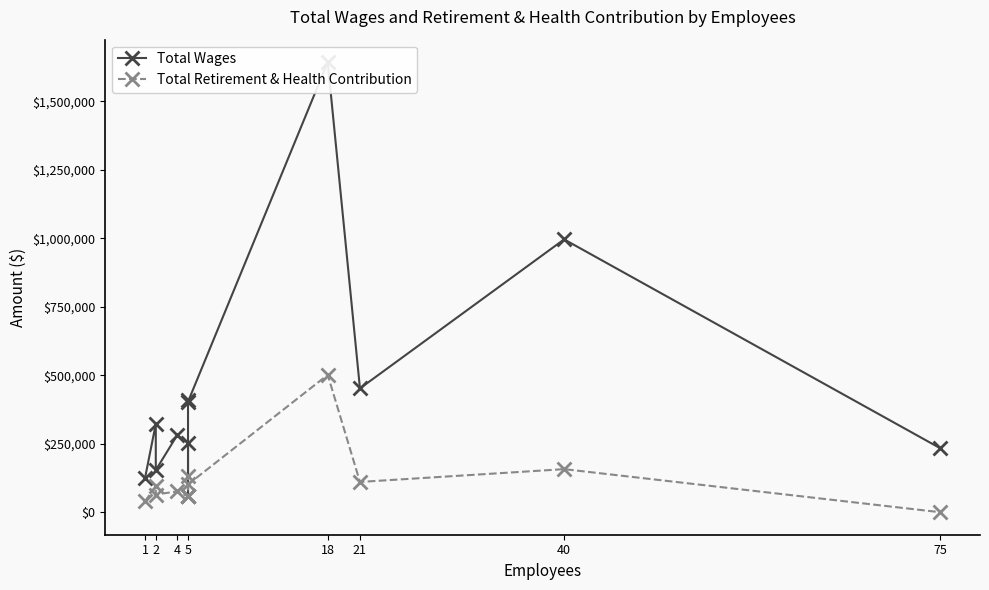

After their last crossing, which series has the higher values: Total Wages or Total Retirement & Health Contribution?

Total Wages